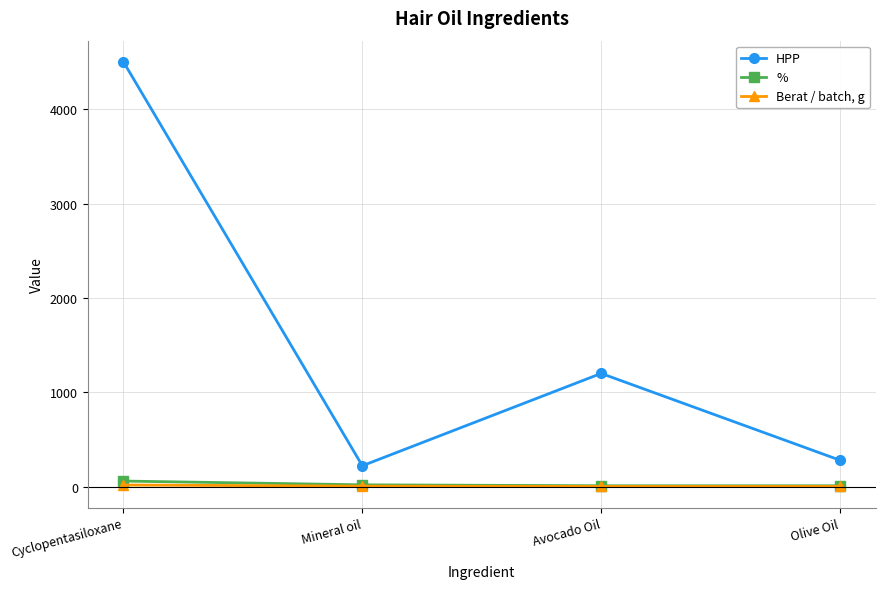

True or false: % and HPP intersect in this chart.

False